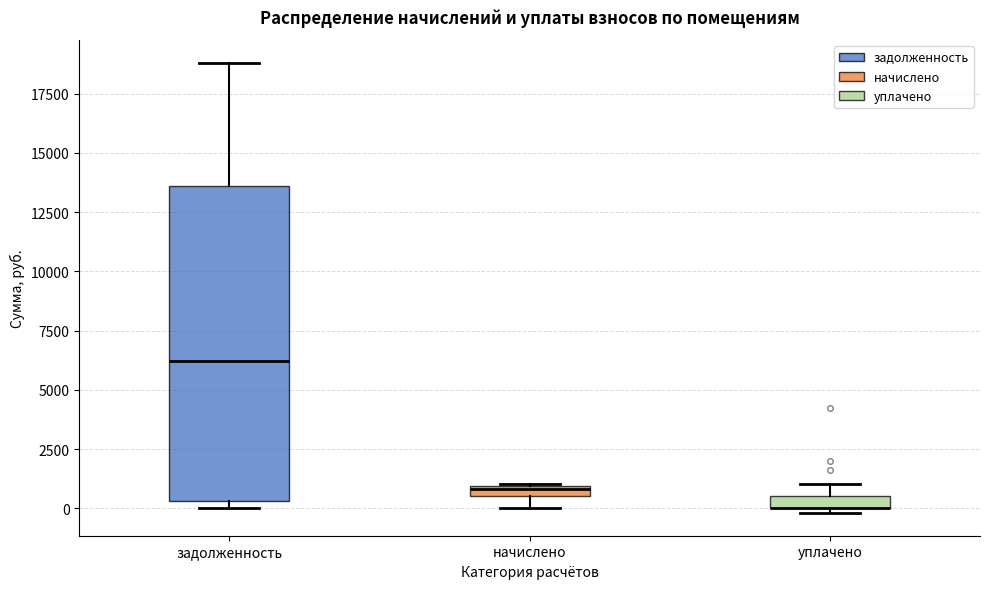

Where is the upper edge of the box for уплачено on the y-axis? The values are not printed on the chart, so give them approximately, as read against the axis.

500